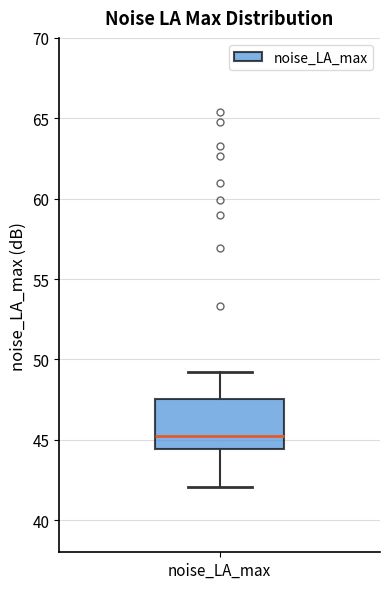

Transcribe this box plot: give where the median line is, the range the box spans, and where the two whiskers end, as read against the y-axis. The values are not printed on the chart, so give them approximately, as read against the axis.

median 45.0, box 44.5 to 47.5, whiskers 42.0 to 49.0